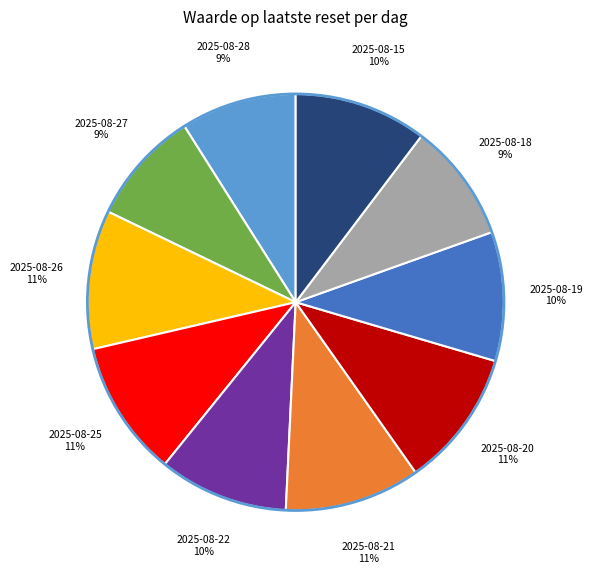

To the nearest percent, what is the average slice percentage?

10%